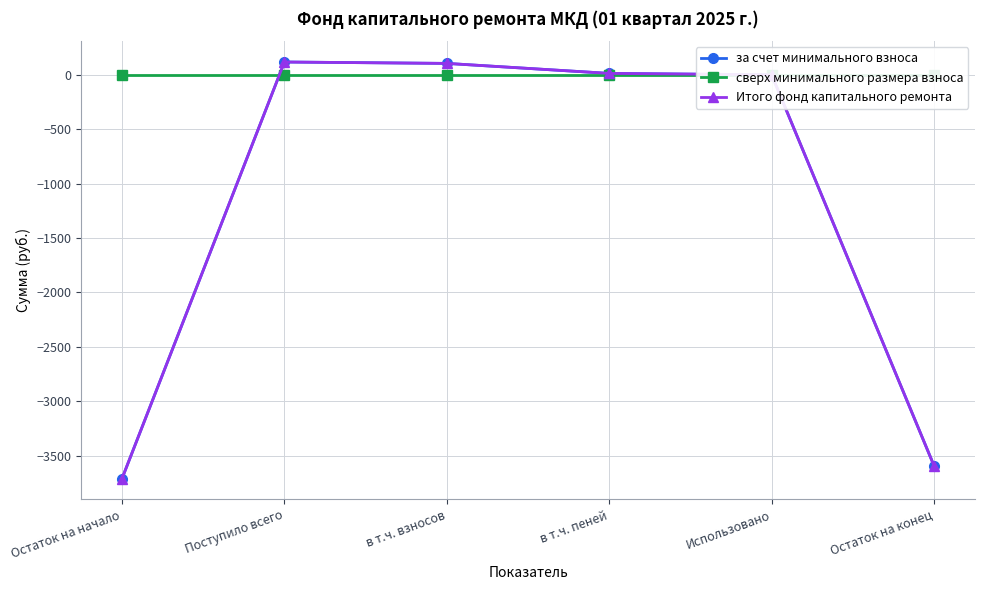

Reading left to right, transcribe all the data shown in this chart.

за счет минимального взноса: -3709.1	117.5	104.7	12.8	0.0	-3591.6
сверх минимального размера взноса: 0.0	0.0	0.0	0.0	0.0	0.0
Итого фонд капитального ремонта: -3709.1	117.5	104.7	12.8	0.0	-3591.6